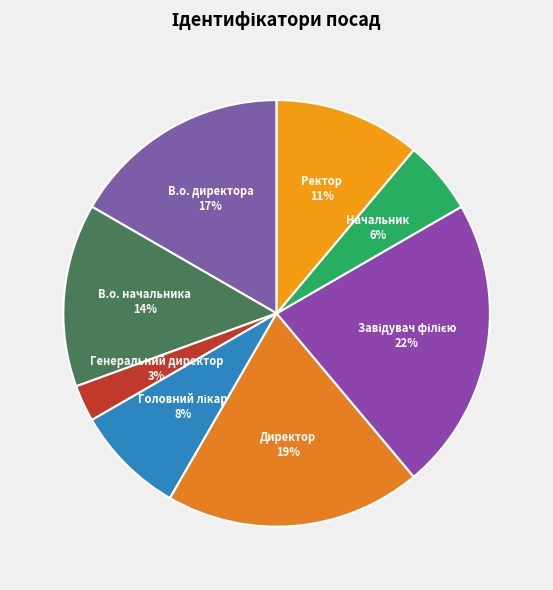

True or false: В.о. директора accounts for 26% of the total.

False